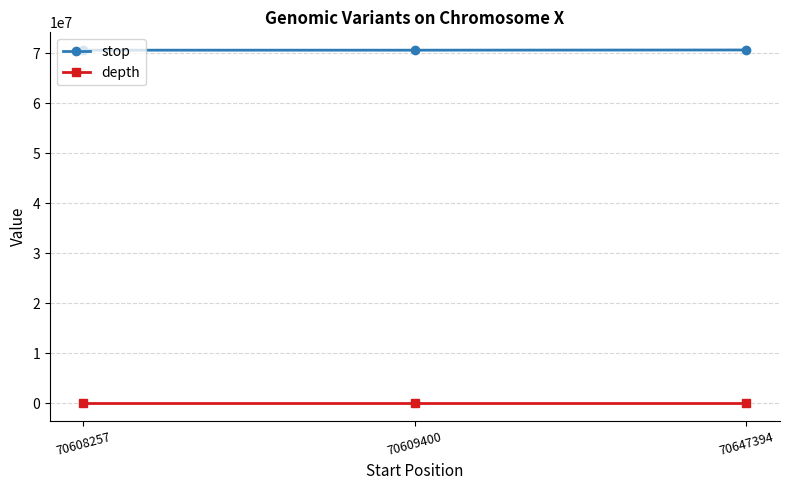

Rank the series by their average value, from lowest to highest.

depth, stop